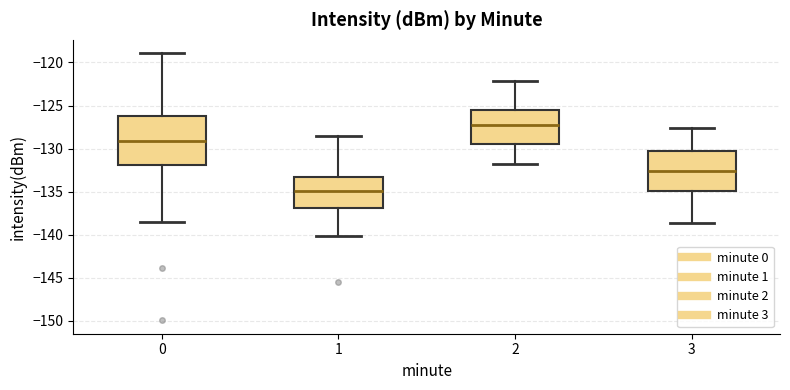

Which box is the tallest, from its lower edge to its upper edge?

0